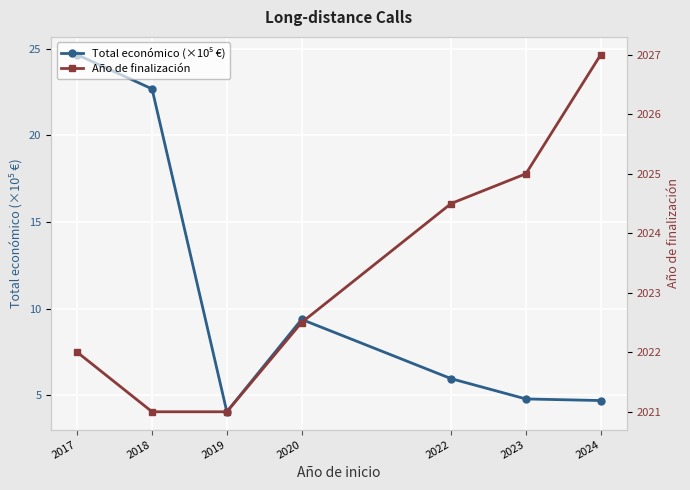

How many lines are shown in the chart?

2